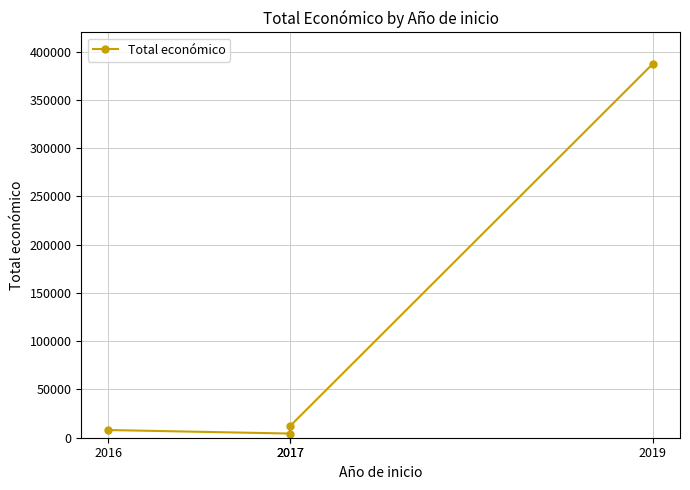

Rank the categories by value from highest to lowest.

2019, 2017, 2016, 2017